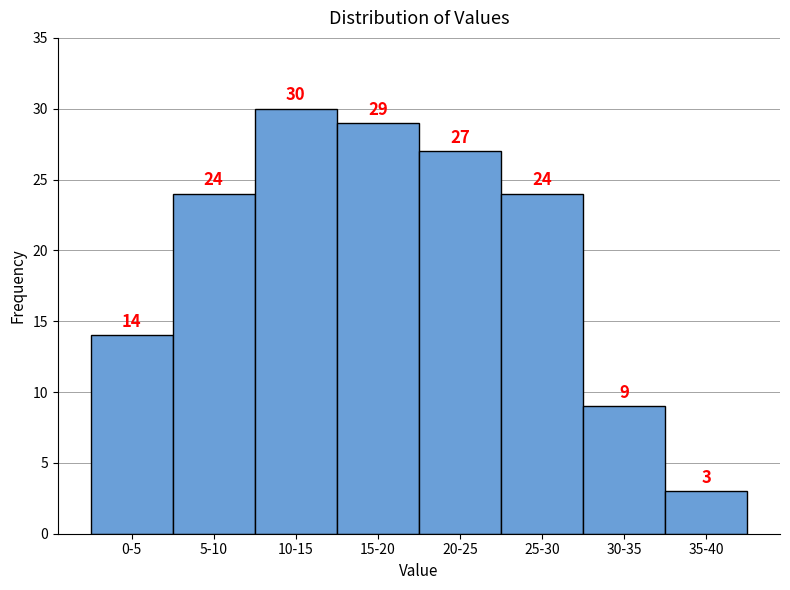

Reading left to right, extract all data points from this chart.

0-5=14	5-10=24	10-15=30	15-20=29	20-25=27	25-30=24	30-35=9	35-40=3